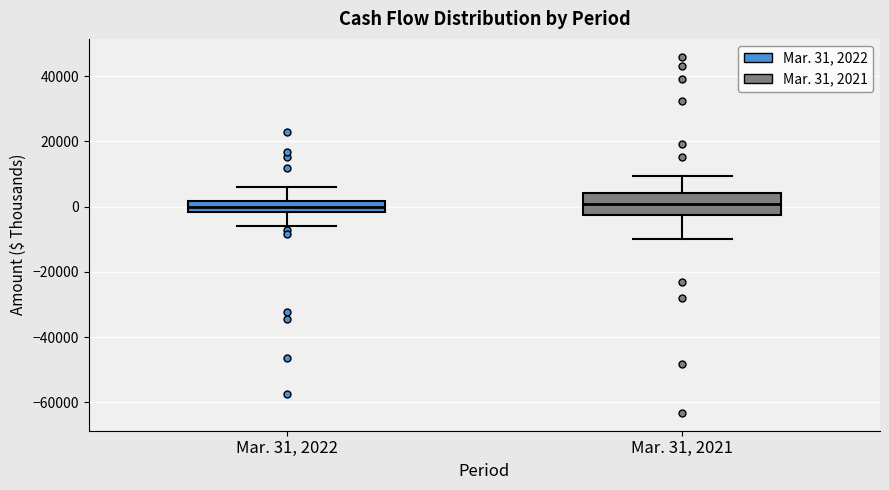

Reading left to right, transcribe this box plot: for each box, give where its median line is, the range the box spans, and where its two whiskers end, as read against the y-axis. The values are not printed on the chart, so give them approximately, as read against the axis.

Mar. 31, 2022: median 0, box -2000 to 2000, whiskers -6000 to 6000
Mar. 31, 2021: median 0, box -2000 to 4000, whiskers -10000 to 10000